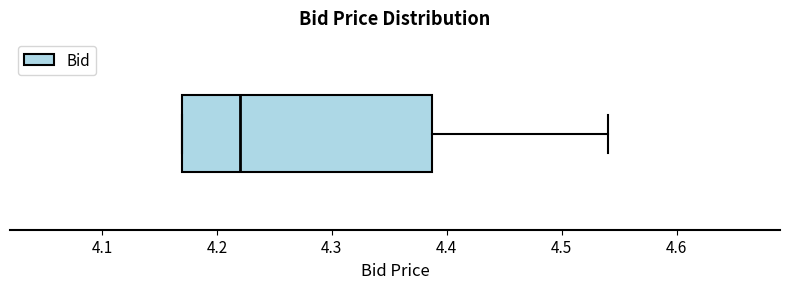

Read this box plot against the x-axis: the position of the median line, the range covered by the box, and the ends of both whiskers. The values are not printed on the chart, so give them approximately, as read against the axis.

median 4.22, box 4.17 to 4.39, whiskers 4.17 to 4.54